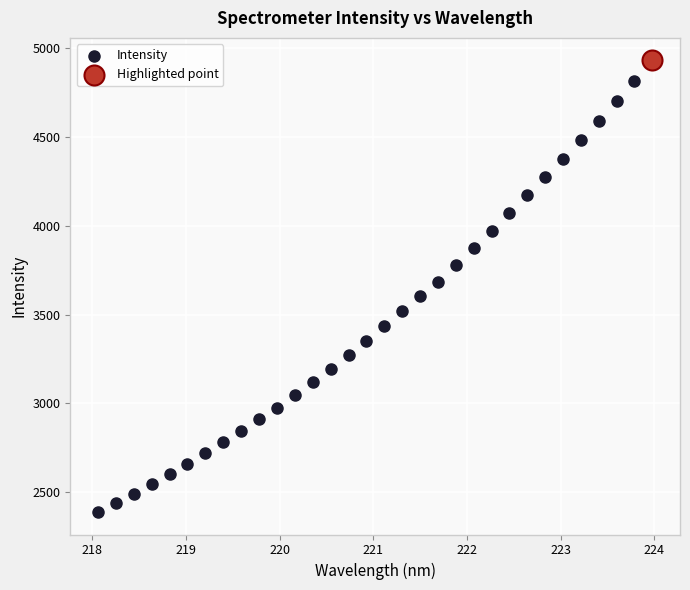

What are all the series names shown in the legend?

Intensity, Highlighted point